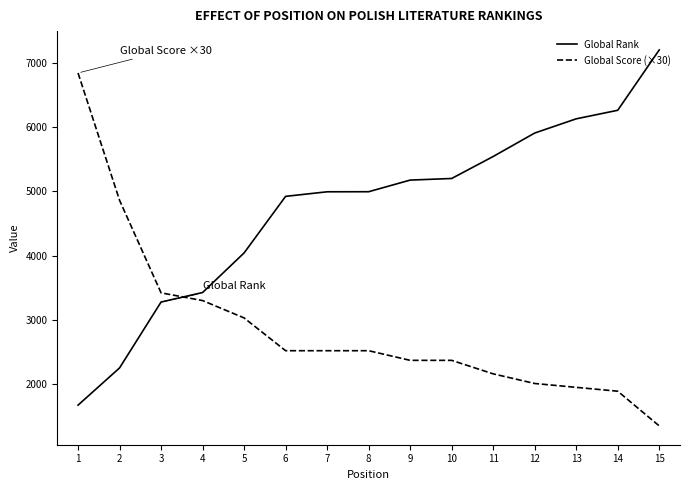

What is the difference between the maximum and second lowest values in the Global Score (×30) series?

4950